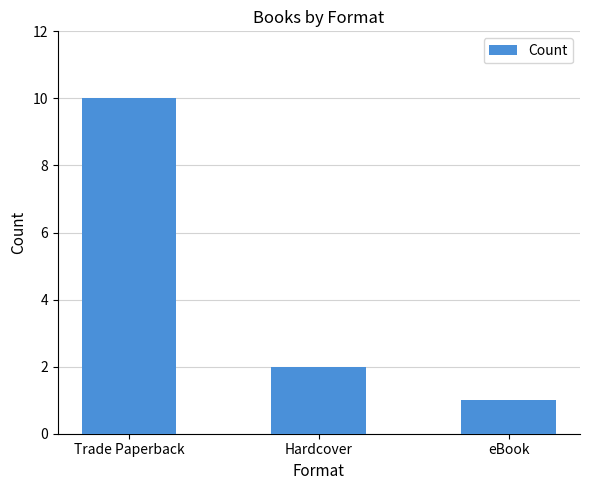

Where does the data first go above 2?

Trade Paperback